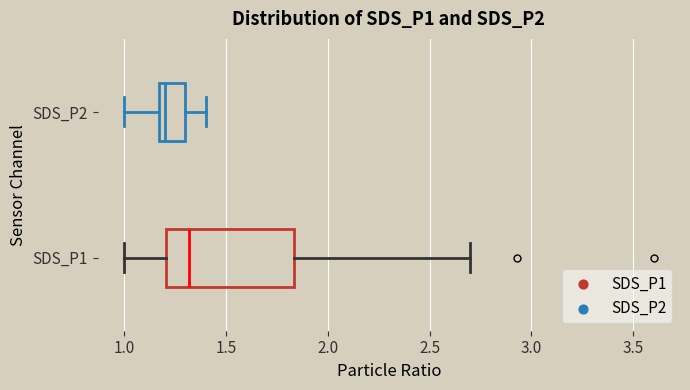

Which box has the furthest to the right median line?

SDS_P1